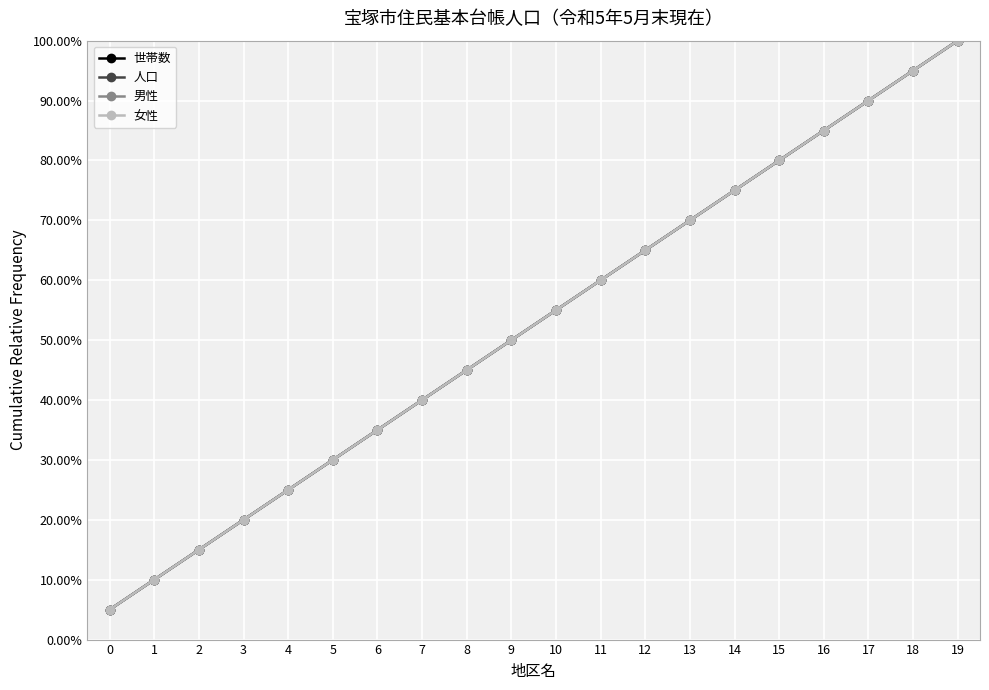

Does the chart have visible grid lines?

Yes